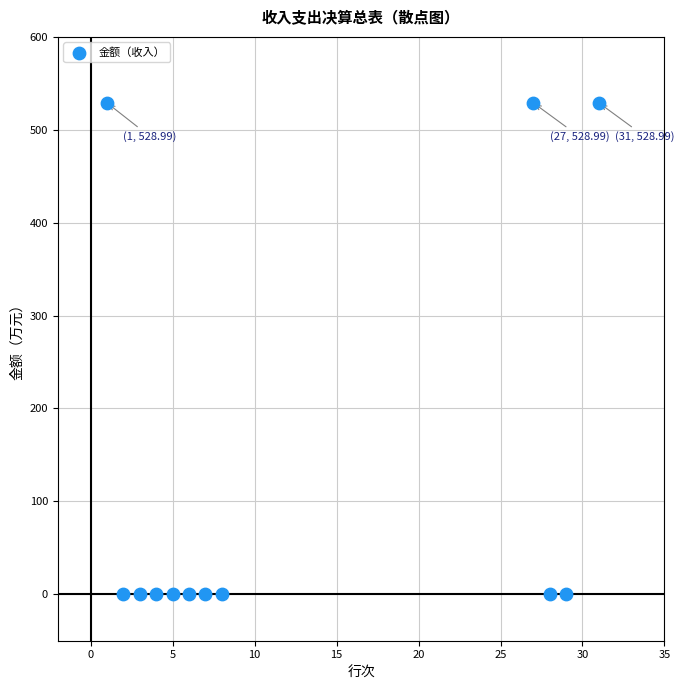

What is the range of X values (max minus min)?

30.0